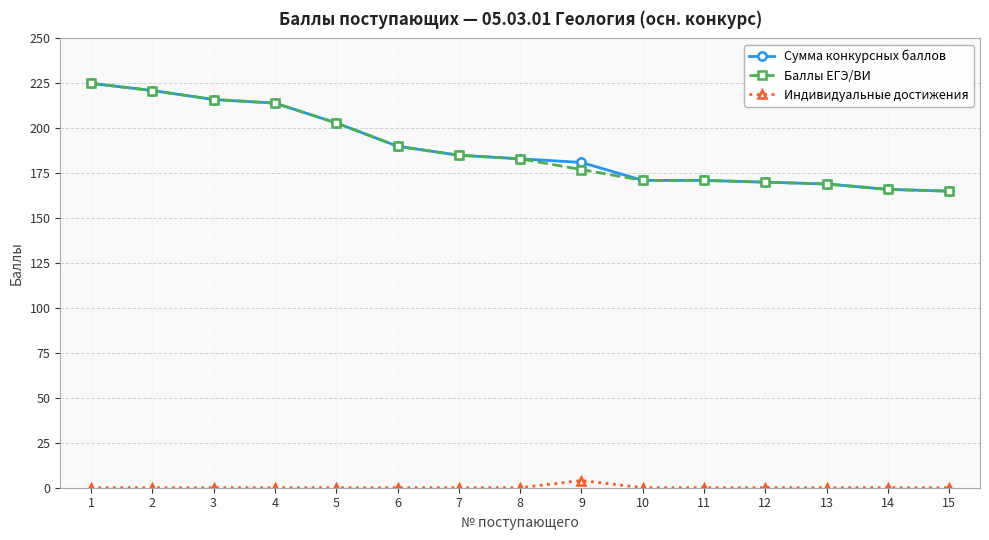

Reading right to left, list all the values displayed in this chart.

Сумма конкурсных баллов: 15=165	14=166	13=169	12=170	11=171	10=171	9=181	8=183	7=185	6=190	5=203	4=214	3=216	2=221	1=225
Баллы ЕГЭ/ВИ: 15=165	14=166	13=169	12=170	11=171	10=171	9=177	8=183	7=185	6=190	5=203	4=214	3=216	2=221	1=225
Индивидуальные достижения: 15=0	14=0	13=0	12=0	11=0	10=0	9=4	8=0	7=0	6=0	5=0	4=0	3=0	2=0	1=0